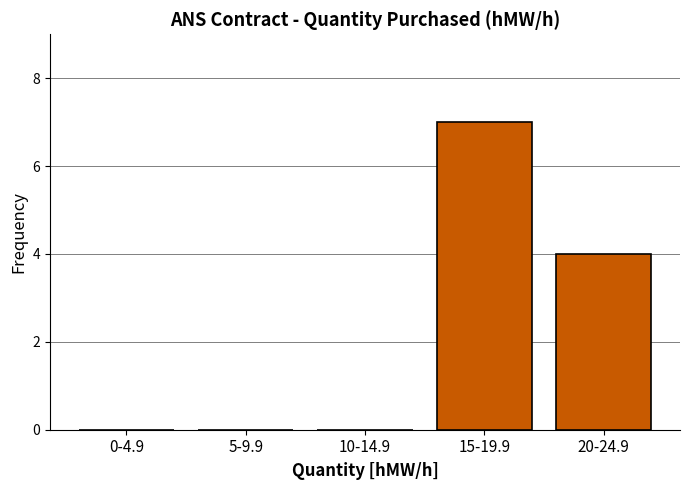

Reading left to right, transcribe all the data shown in this chart.

0-4.9=0	5-9.9=0	10-14.9=0	15-19.9=7	20-24.9=4